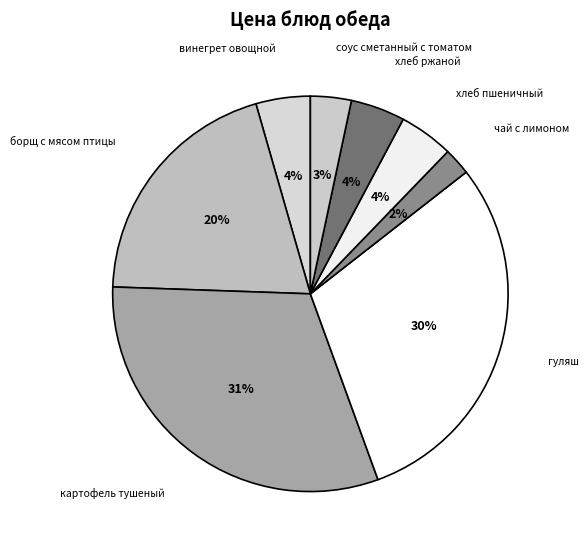

How many segments does this pie chart have?

8